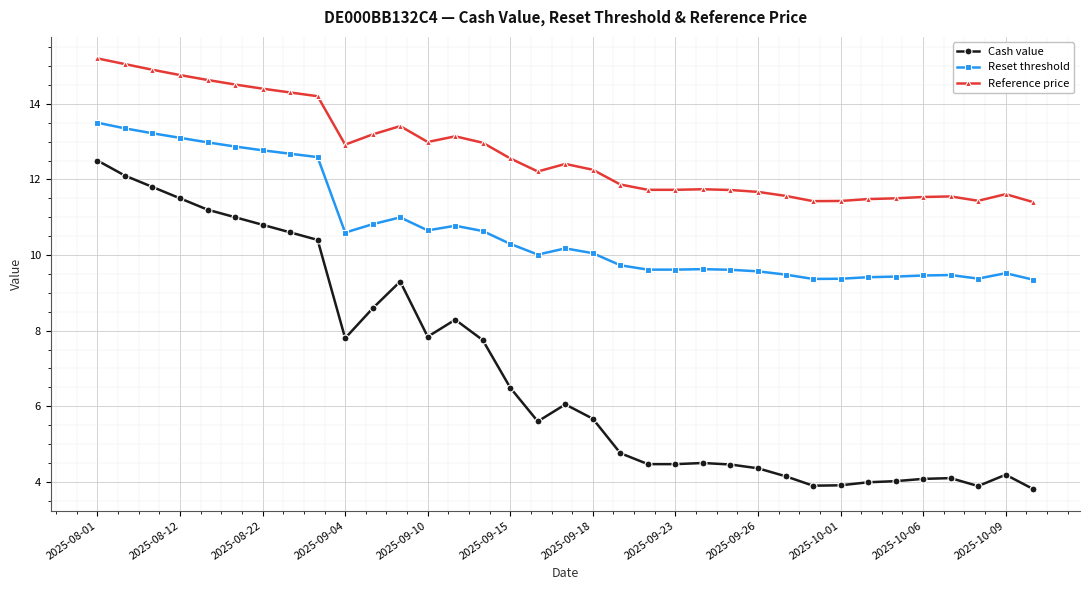

What is the average value of the Cash value series?

6.9